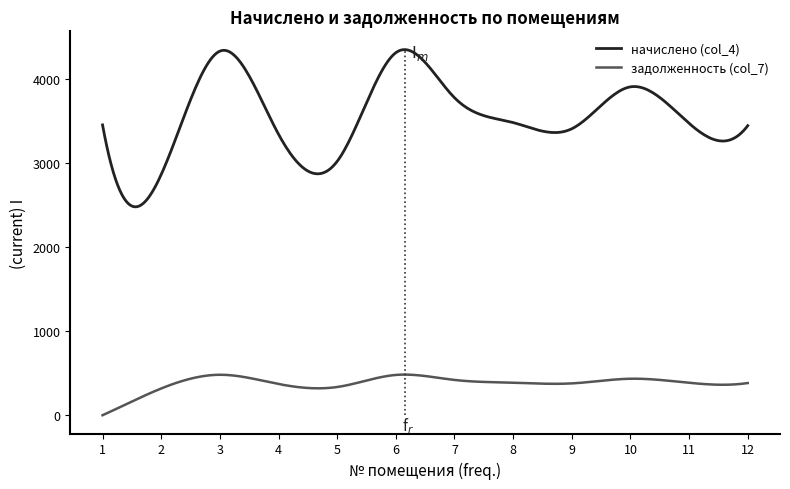

Which series has the largest range (max minus min)?

начислено (col_4)